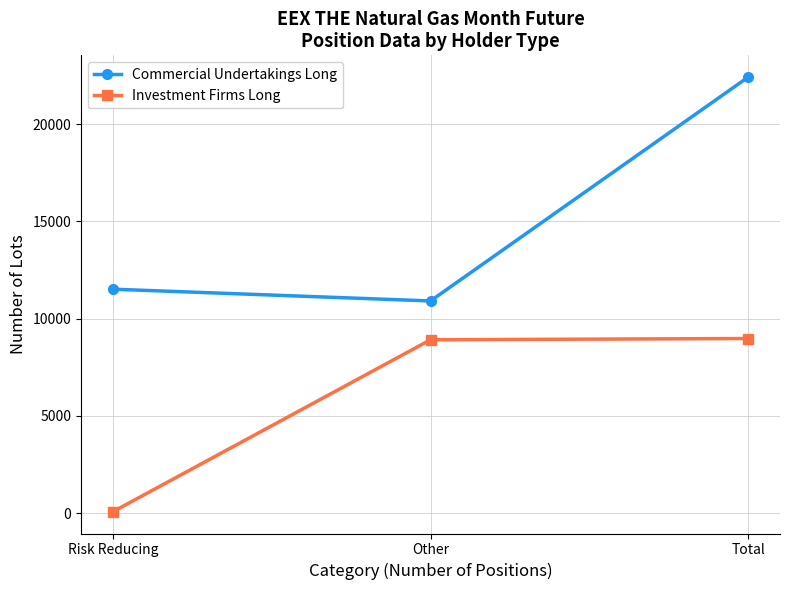

What is the lowest value of the Investment Firms Long series?

66